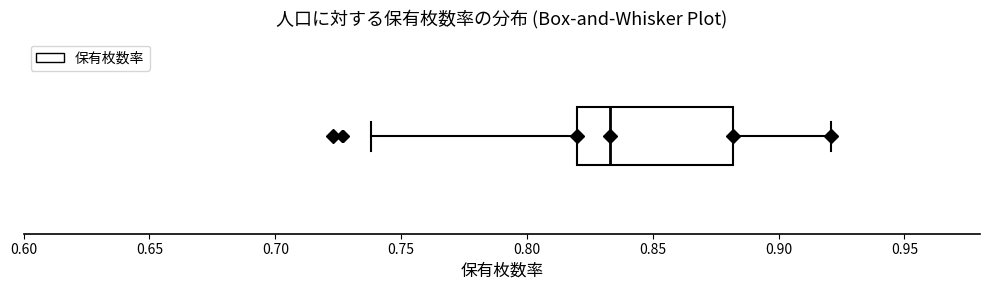

Transcribe this box plot: give where the median line is, the range the box spans, and where the two whiskers end, as read against the x-axis. The values are not printed on the chart, so give them approximately, as read against the axis.

median 0.835, box 0.820 to 0.880, whiskers 0.740 to 0.920